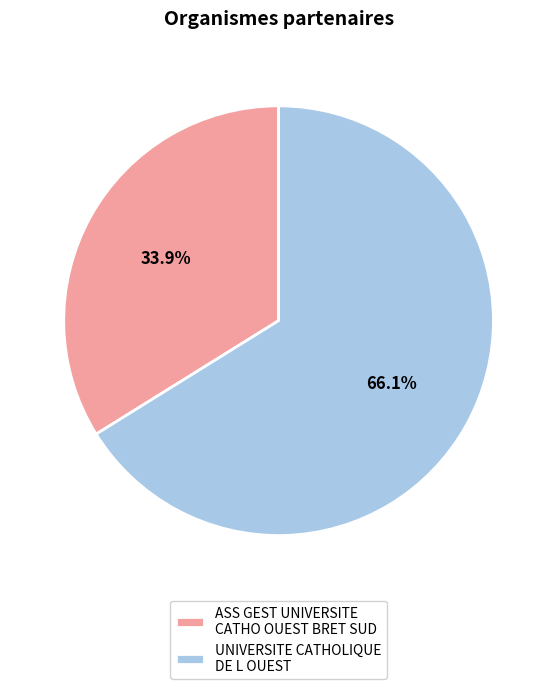

The ASS GEST UNIVERSITE CATHO OUEST BRET SUD slice represents 44% of the pie. True or false?

False